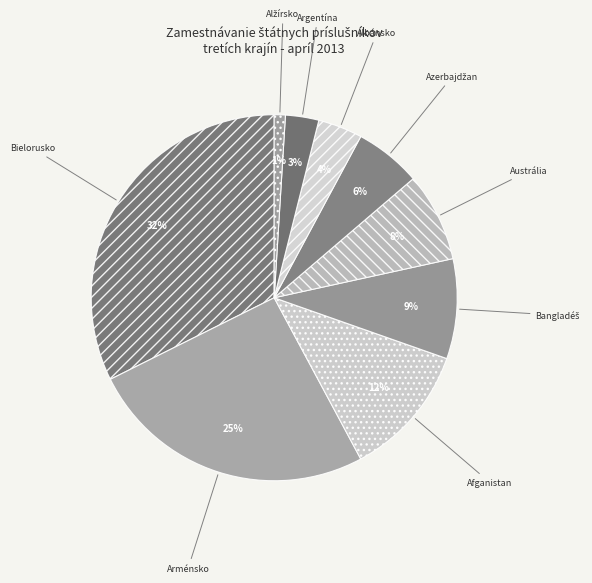

Does any single category account for the majority?

No